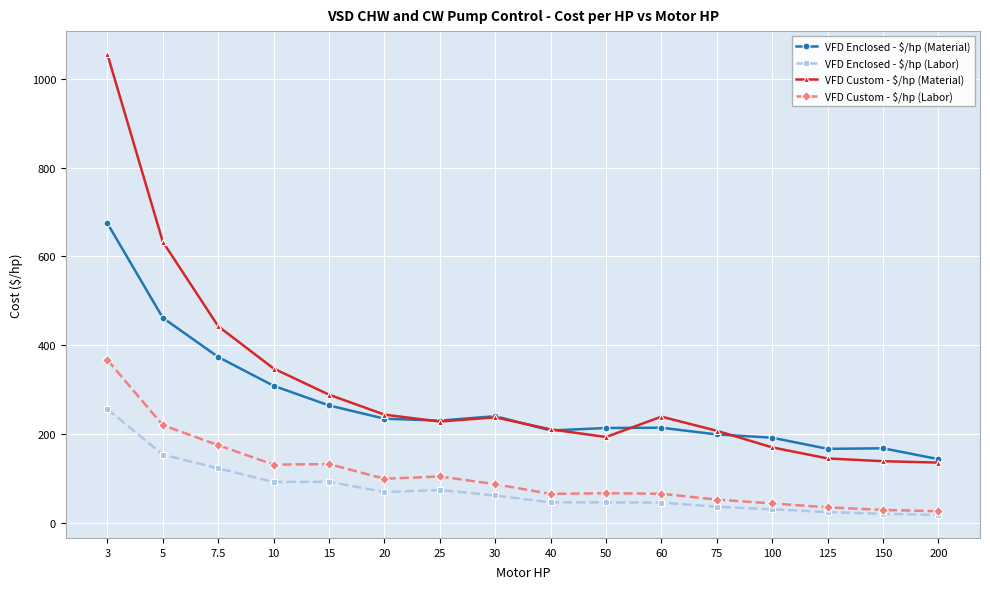

What is the difference between the highest and lowest values at 125?

142.2